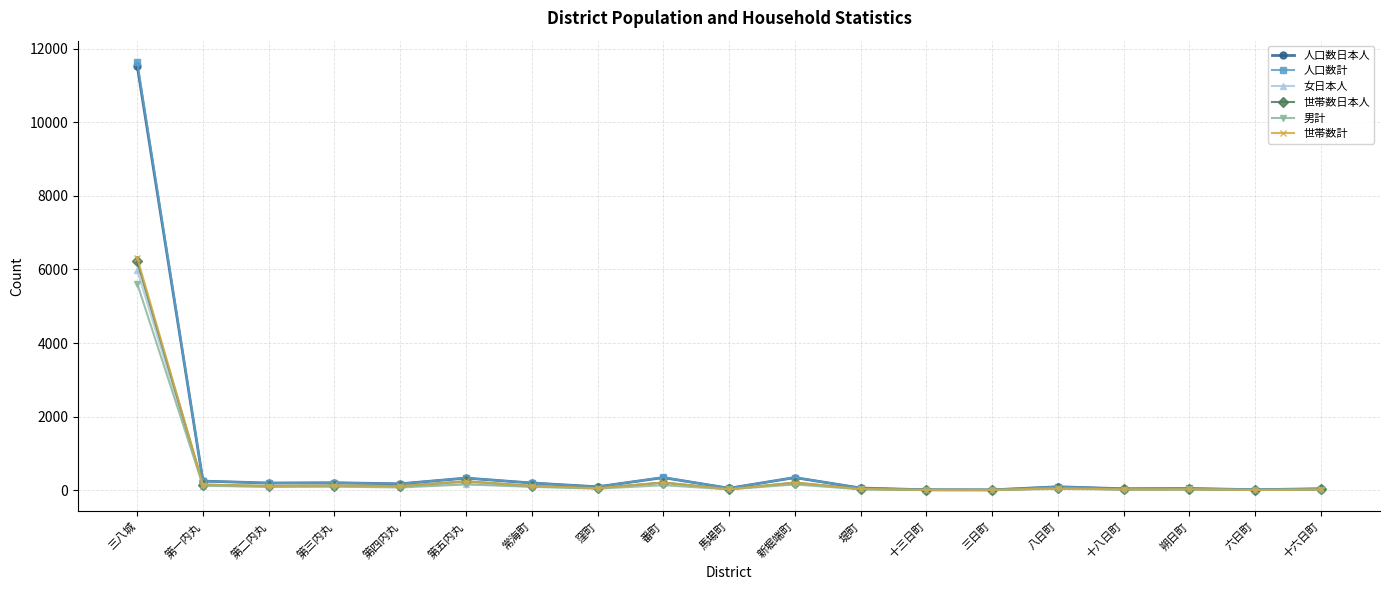

What is the maximum value for 人口数計?

11636